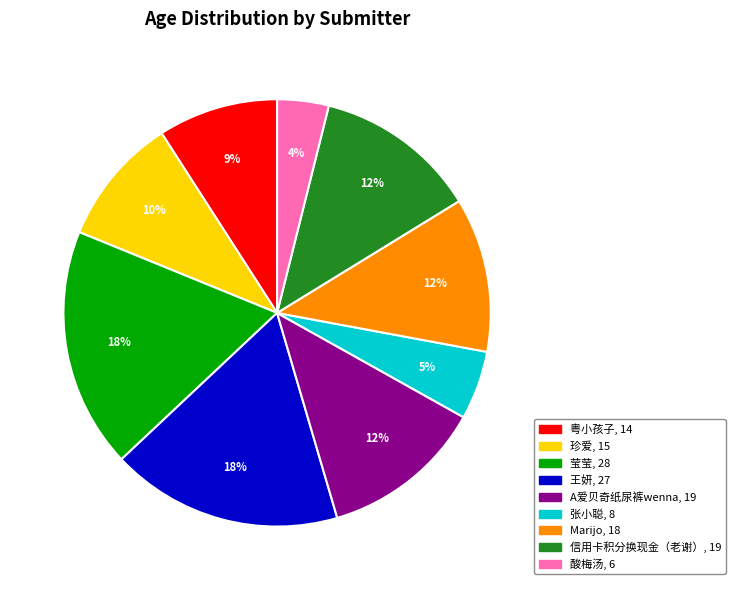

To the nearest percent, what portion does Marijo represent?

12%